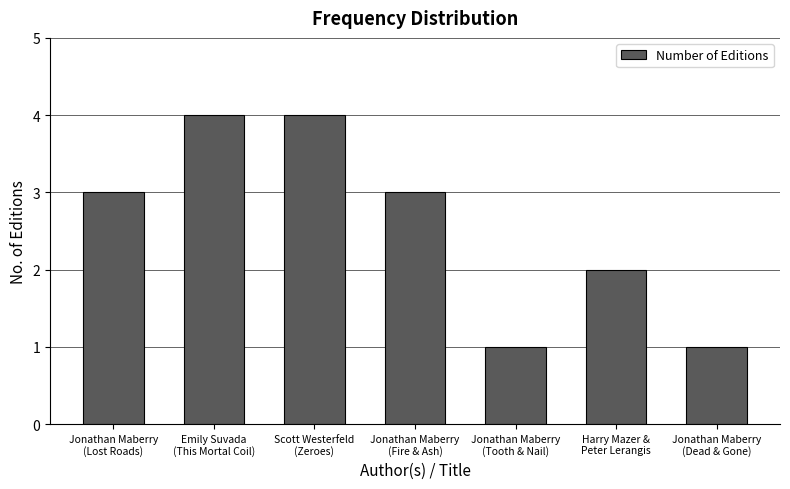

How many values are below 3?

3